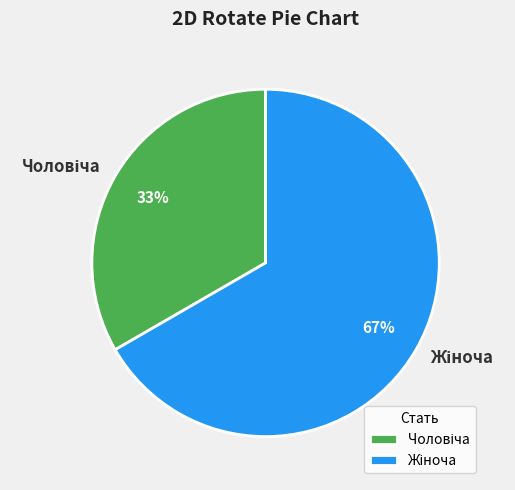

Does any single category account for the majority?

Yes